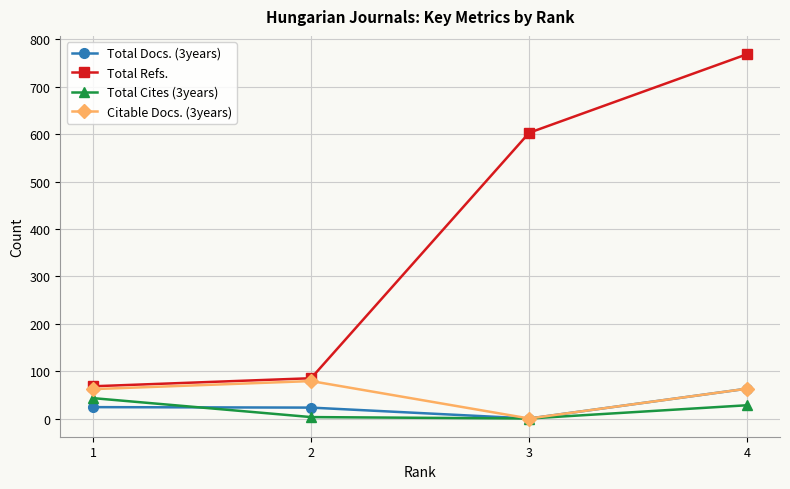

Which series has the largest total across all categories?

Total Refs.